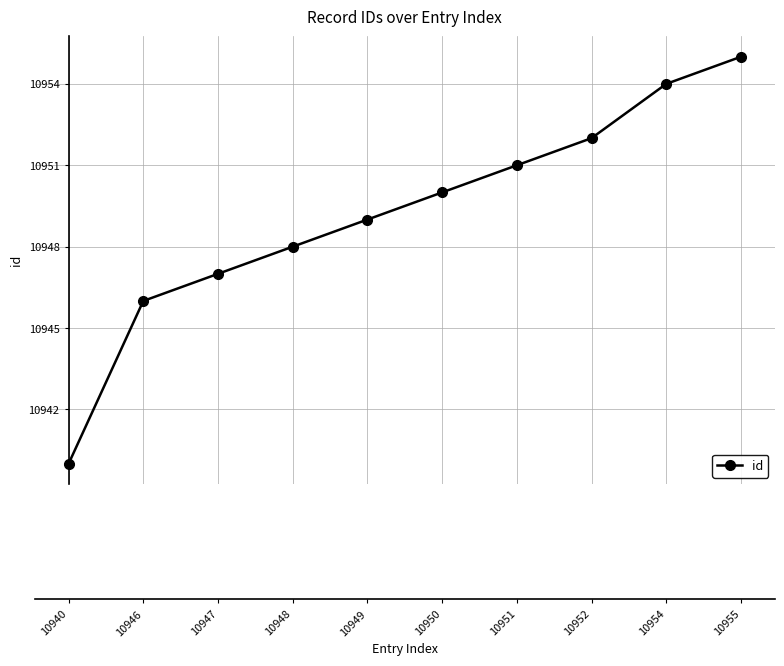

The value at 10948 is 16226. True or false?

False